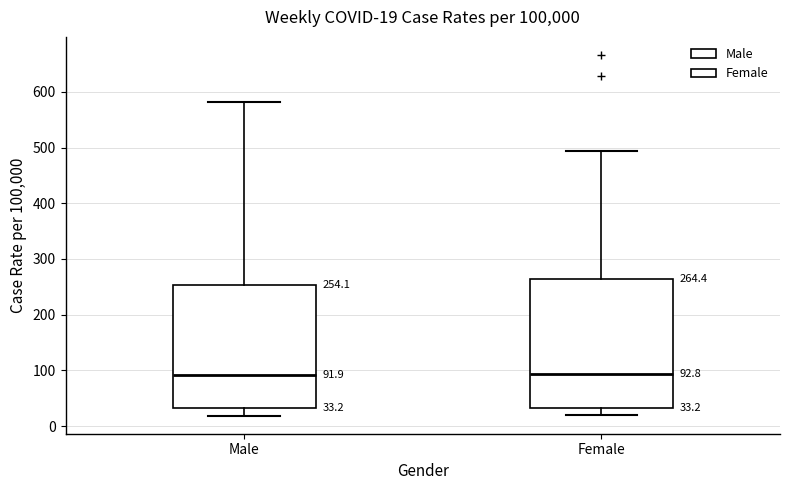

Comparing the boxes themselves (not the whiskers), which one is the tallest?

Female